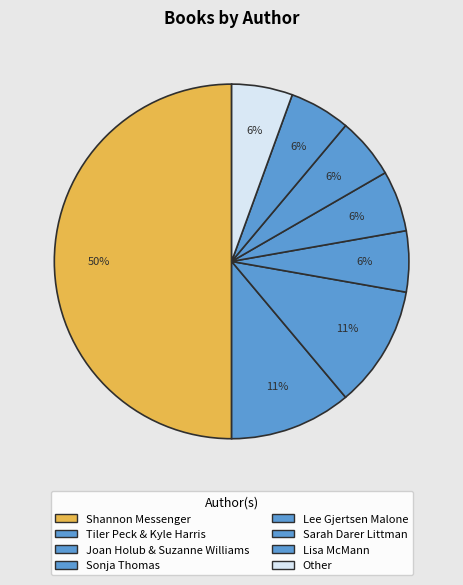

How many slices are in this pie chart?

8